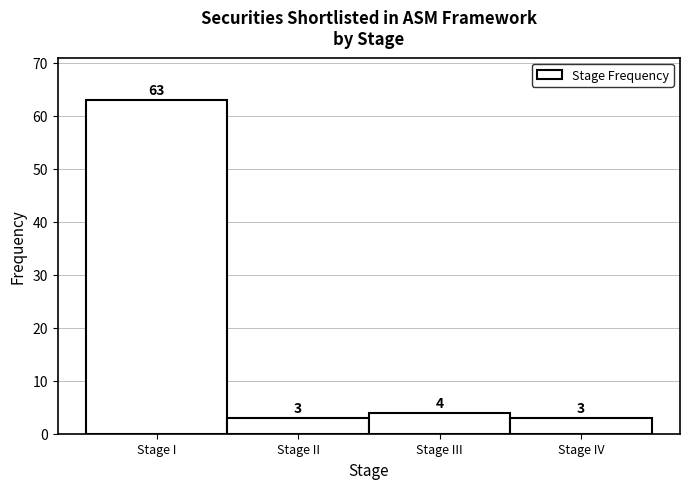

Reading left to right, extract all data points from this chart.

Stage I=63	Stage II=3	Stage III=4	Stage IV=3